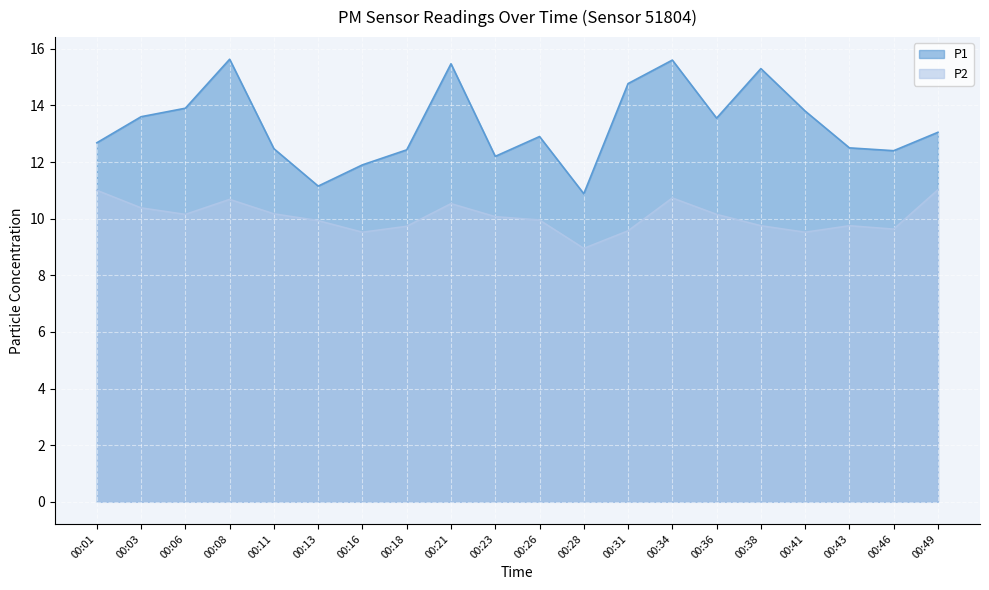

Count the number of data series in this chart.

2